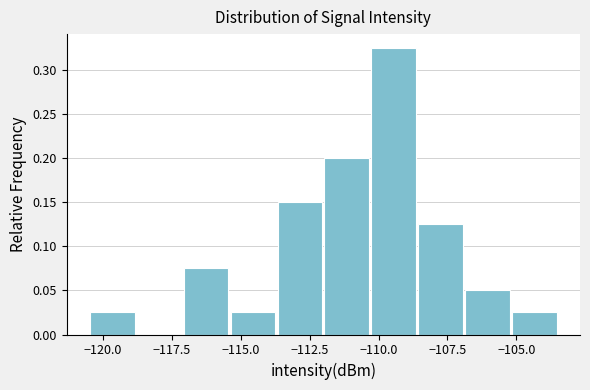

Around what value on the x-axis is the tallest bar? Give the approximate position of its centre, as read against the axis.

-109.5